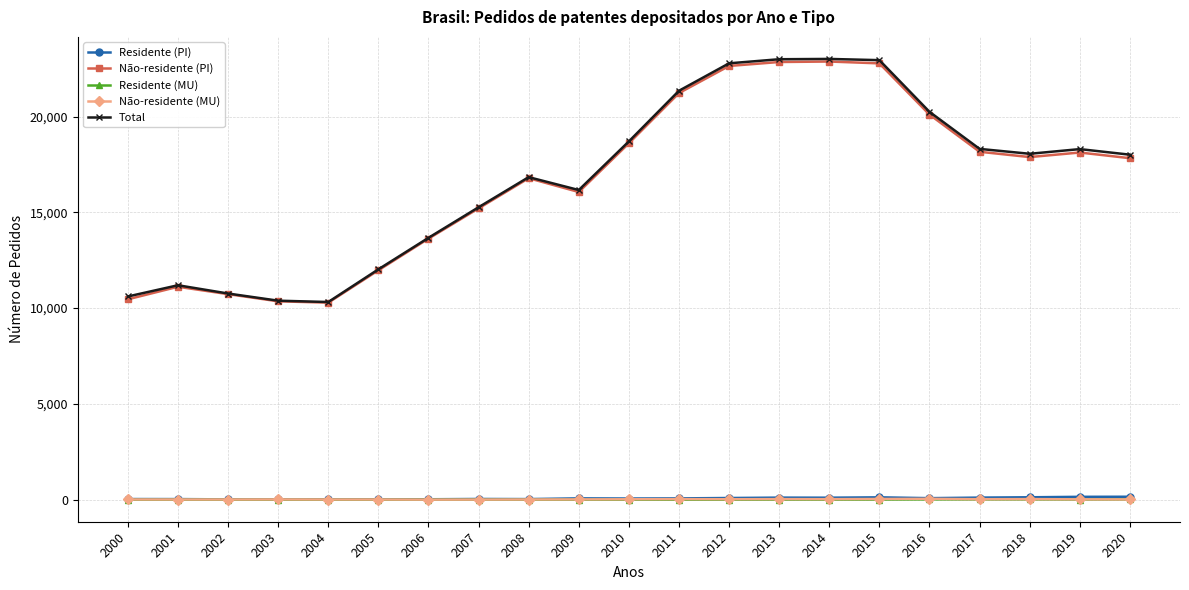

True or false: Não-residente (MU) has more than 2 points higher than both neighbors.

True